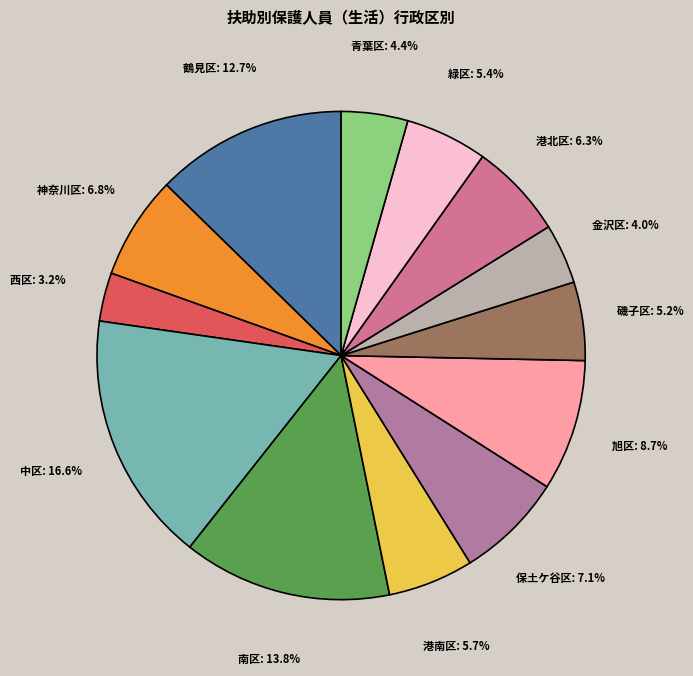

What is the largest slice in the pie chart?

中区